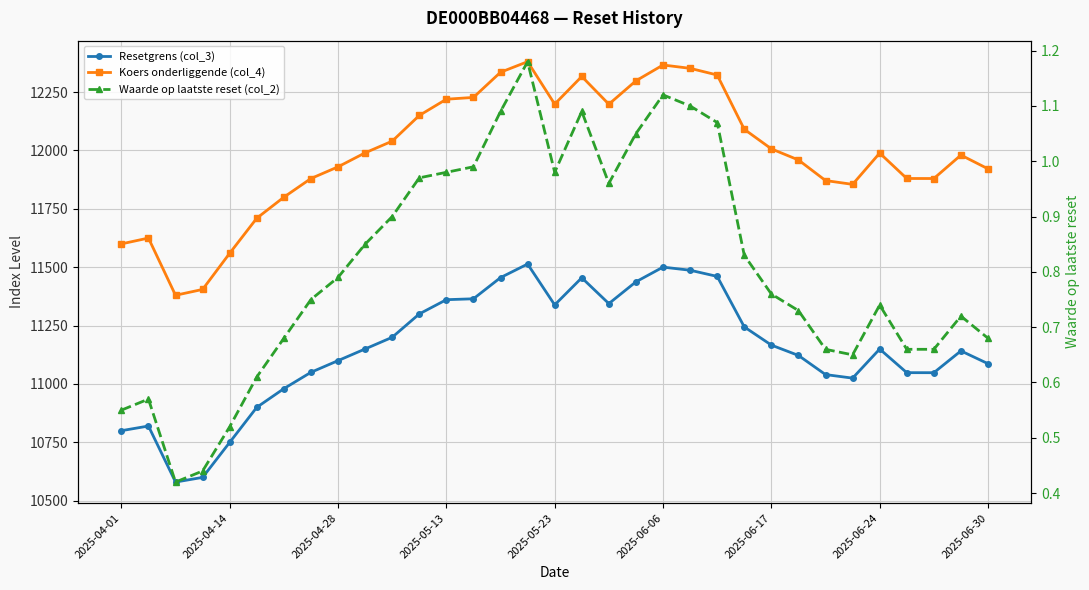

What is the total value across all series at 2025-06-06?

23867.8